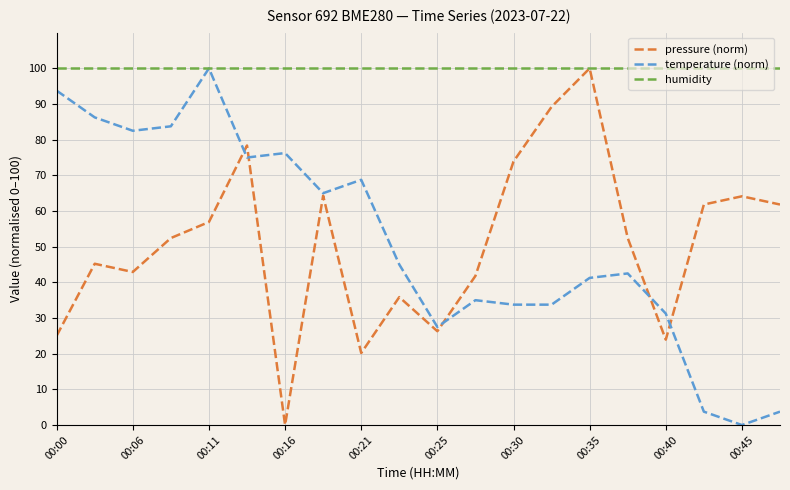

Which series has the largest total across all categories?

humidity